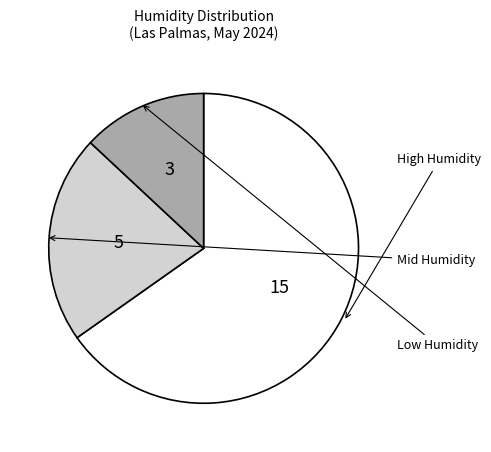

Is there a majority slice in this chart?

Yes